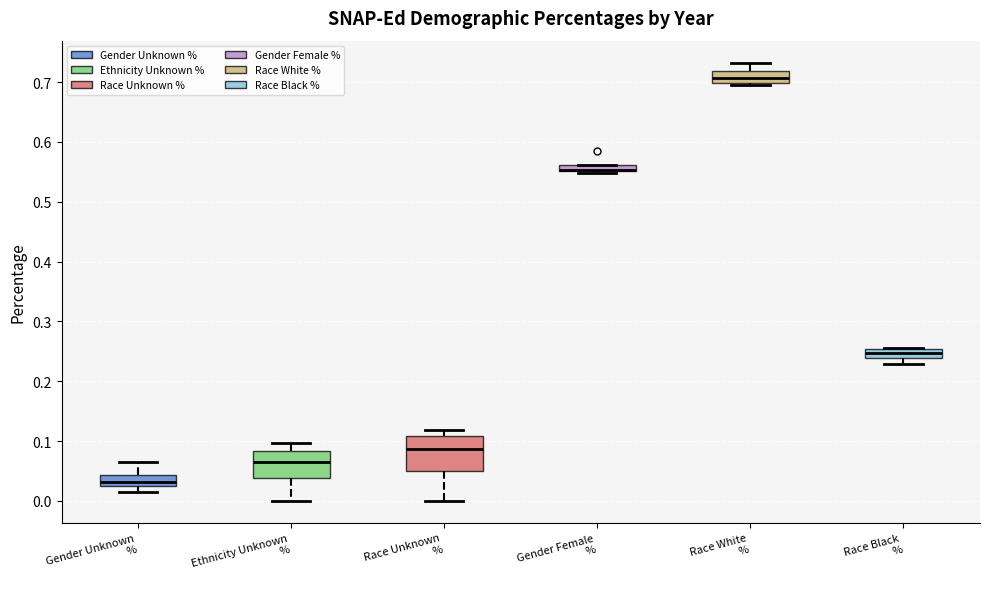

Which box is the tallest, from its lower edge to its upper edge?

Race Unknown %